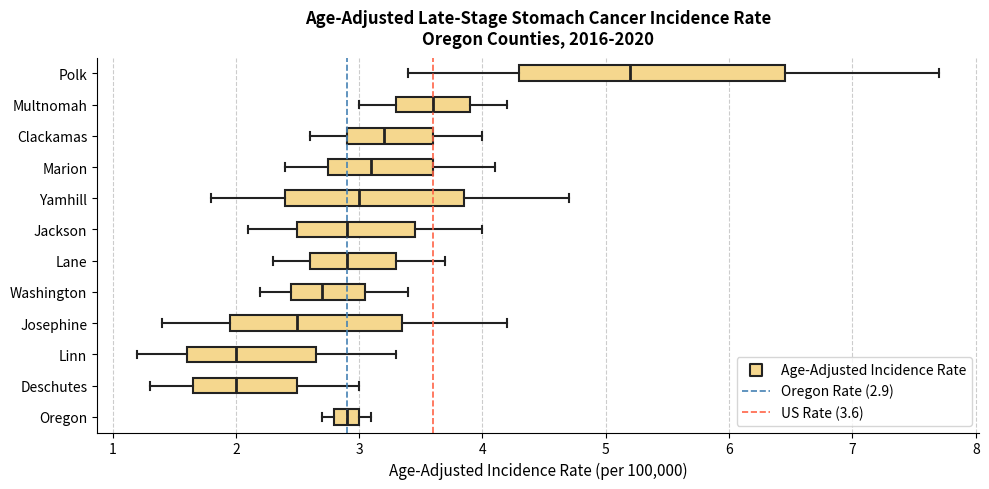

Reading bottom to top, transcribe this box plot: for each box, give where its median line is, the range the box spans, and where its two whiskers end, as read against the x-axis. The values are not printed on the chart, so give them approximately, as read against the axis.

Oregon: median 2.9, box 2.8 to 3.0, whiskers 2.7 to 3.1
Deschutes: median 2.0, box 1.7 to 2.5, whiskers 1.3 to 3.0
Linn: median 2.0, box 1.6 to 2.7, whiskers 1.2 to 3.3
Josephine: median 2.5, box 2.0 to 3.4, whiskers 1.4 to 4.2
Washington: median 2.7, box 2.5 to 3.1, whiskers 2.2 to 3.4
Lane: median 2.9, box 2.6 to 3.3, whiskers 2.3 to 3.7
Jackson: median 2.9, box 2.5 to 3.5, whiskers 2.1 to 4.0
Yamhill: median 3.0, box 2.4 to 3.9, whiskers 1.8 to 4.7
Marion: median 3.1, box 2.8 to 3.6, whiskers 2.4 to 4.1
Clackamas: median 3.2, box 2.9 to 3.6, whiskers 2.6 to 4.0
Multnomah: median 3.6, box 3.3 to 3.9, whiskers 3.0 to 4.2
Polk: median 5.2, box 4.3 to 6.5, whiskers 3.4 to 7.7